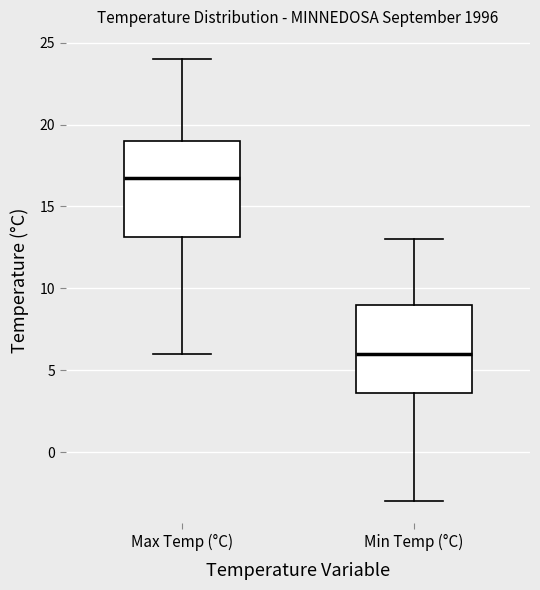

Which box has the lowest median line?

Min Temp (°C)